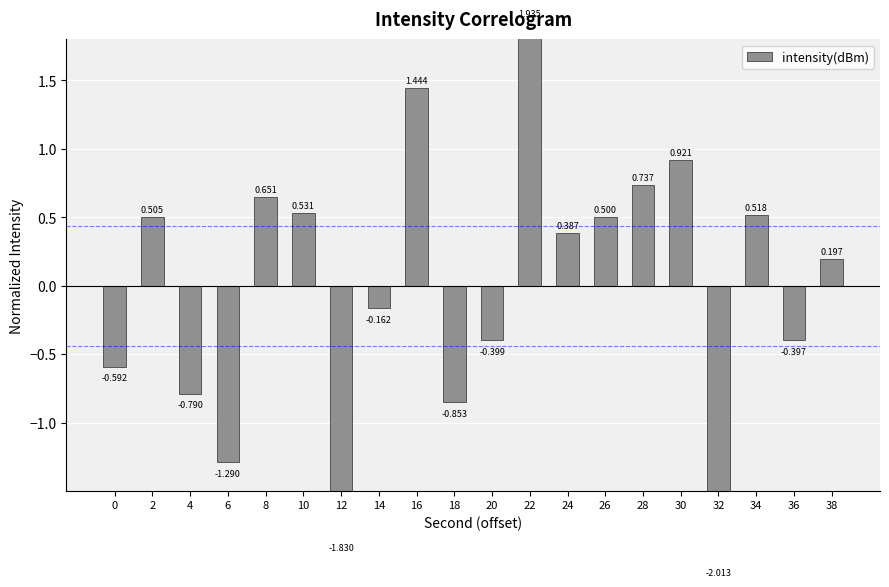

True or false: the data shows -0.2 at 14.

True